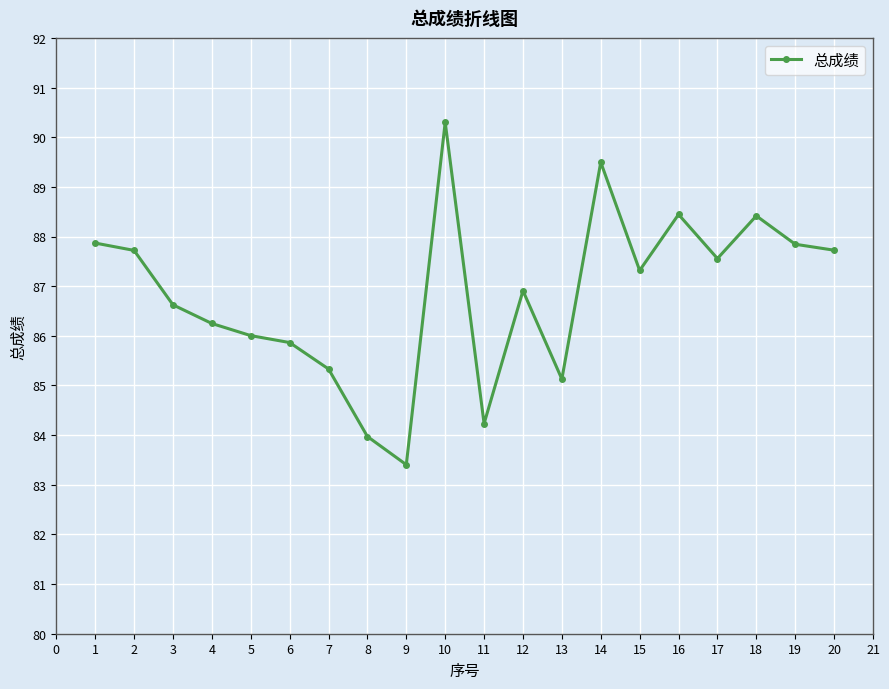

What is the change in value from 15 to 18?

+1.1